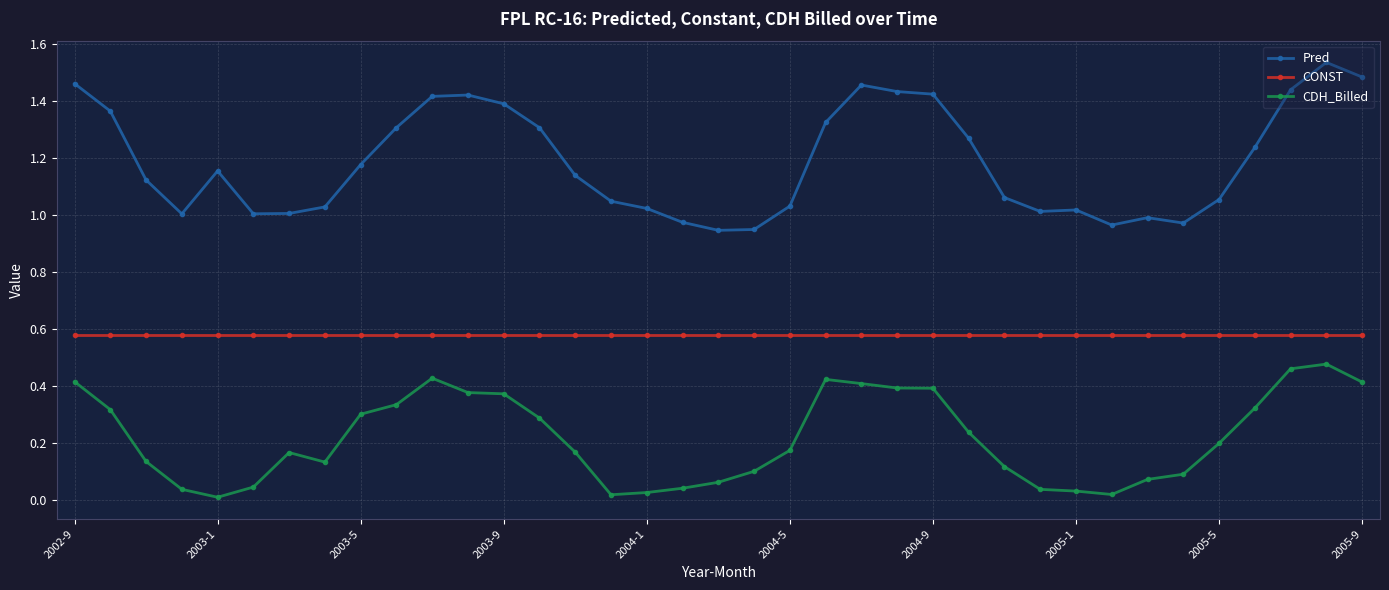

Rank the series by their average value, from highest to lowest.

Pred, CONST, CDH_Billed